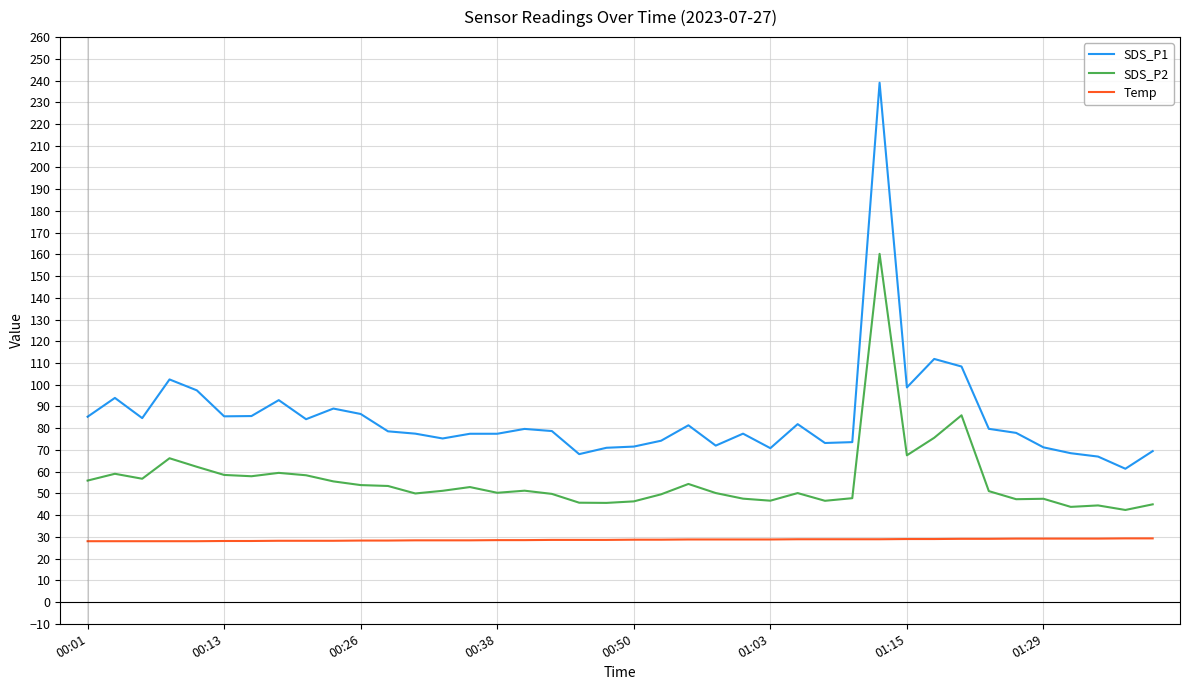

What is the minimum value shown in the chart?

28.0